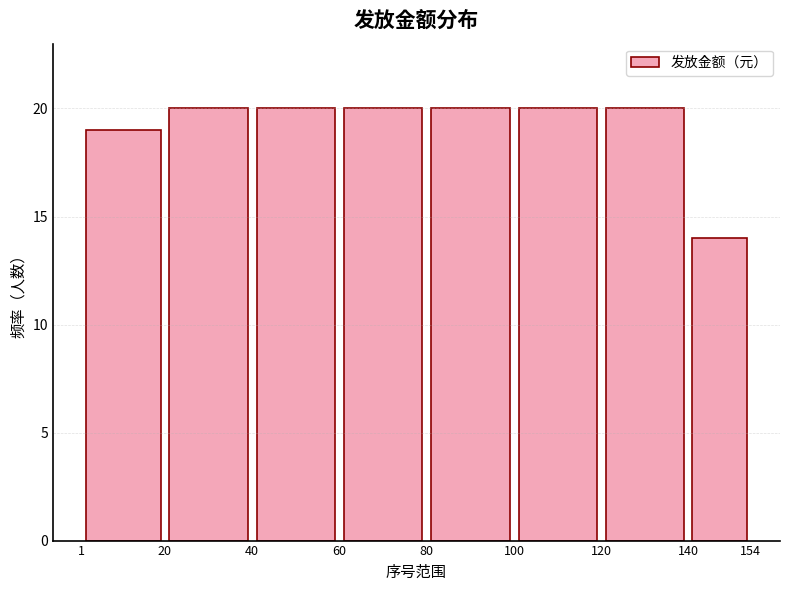

How tall is the bar that spans 140 to 154 on the x-axis? The values are not printed on the chart, so give them approximately, as read against the axis.

14